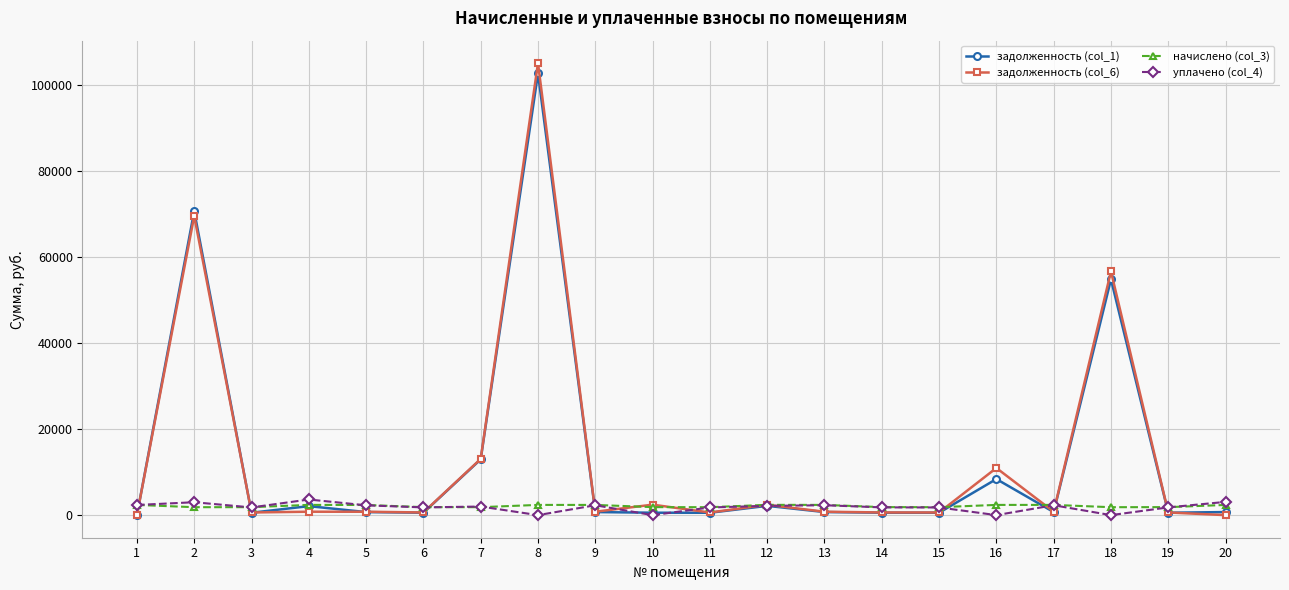

How many lines are shown in the chart?

4